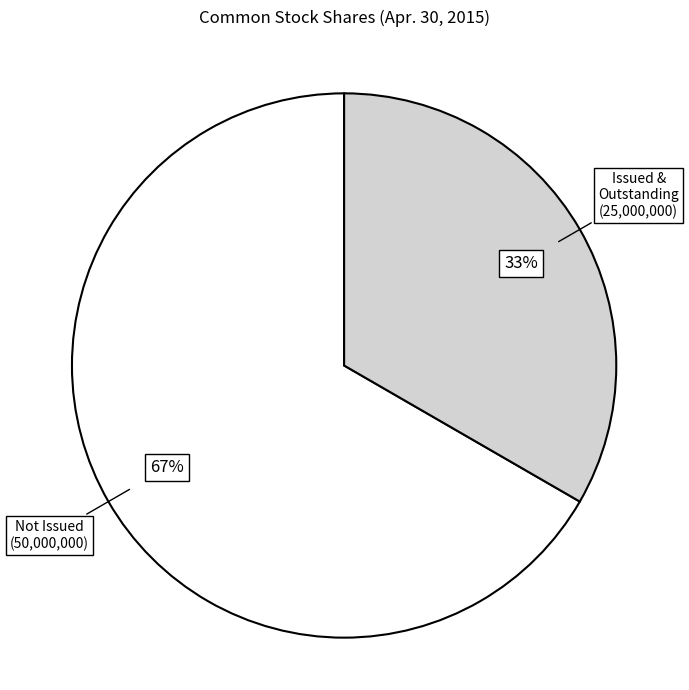

To the nearest percent, what is the average slice percentage?

50%